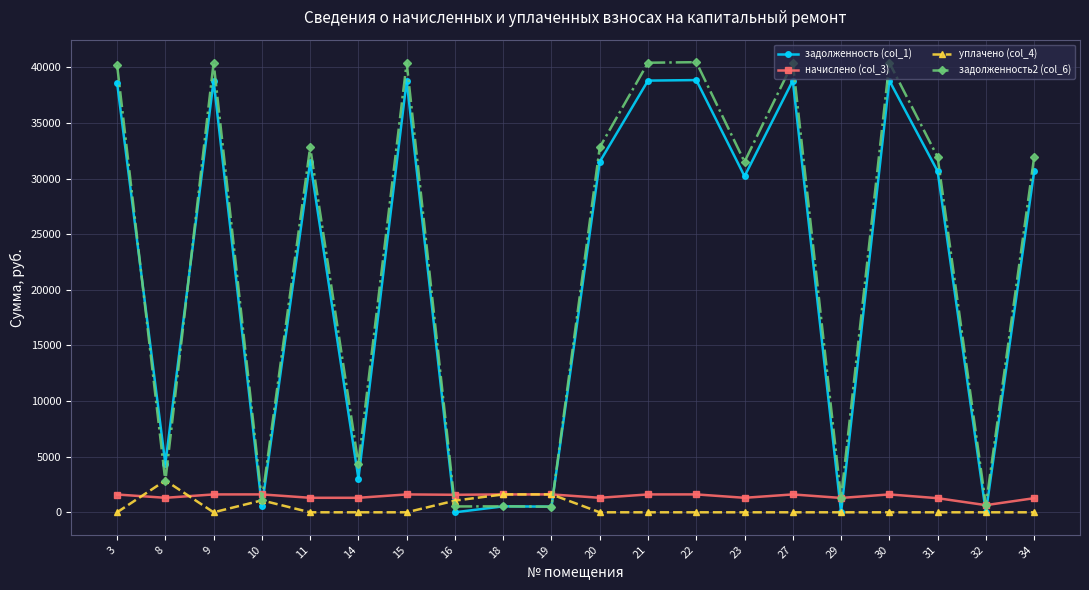

What is the value of the уплачено (col_4) point at the 8th from the left?

1050.0